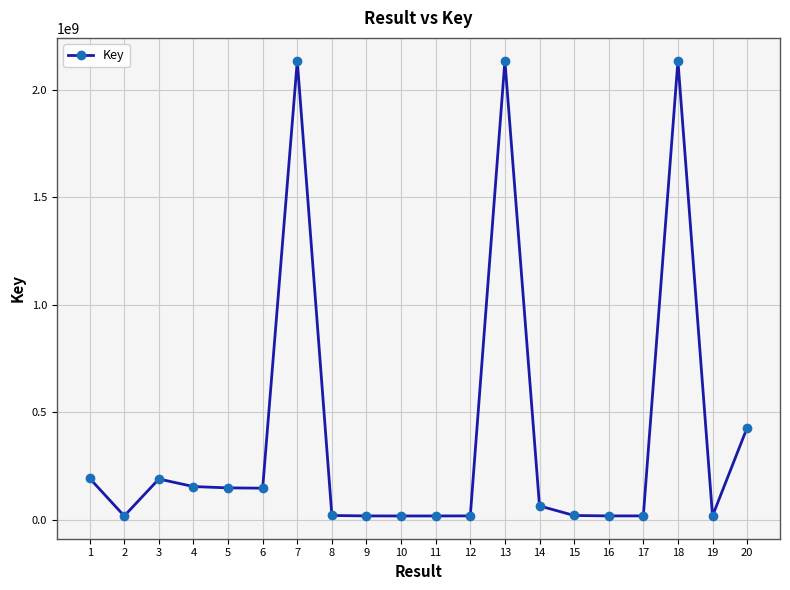

True or false: the data has more than 0 interior local peaks.

True